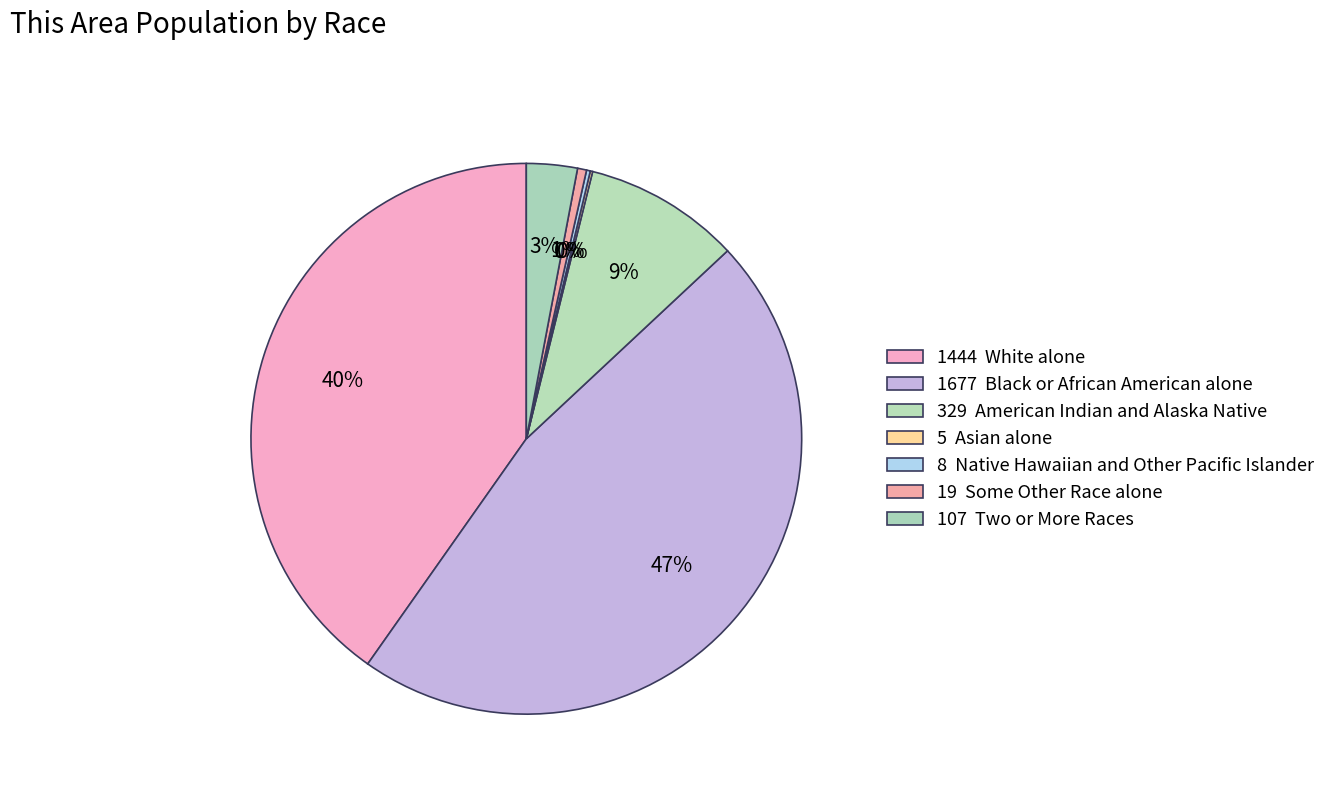

To the nearest percent, what is the difference between the largest and smallest slice percentages?

47%